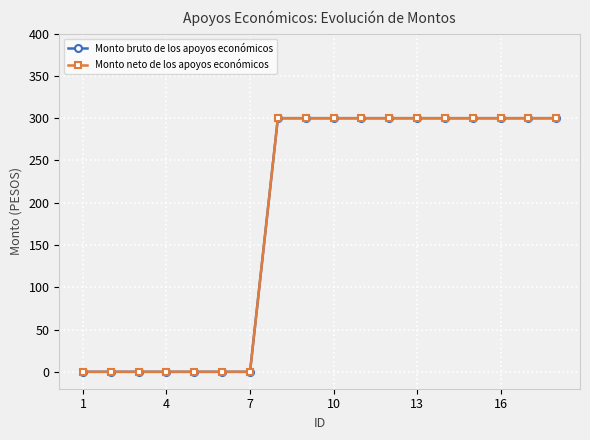

How many lines are shown in the chart?

2